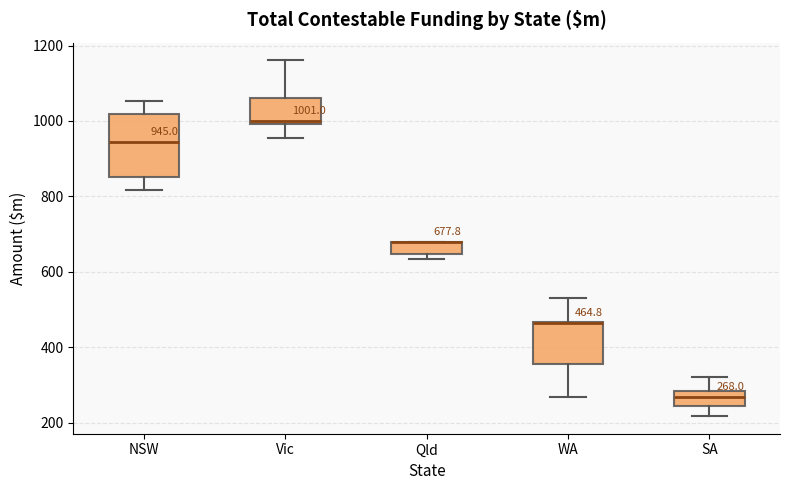

Which box is the tallest, from its lower edge to its upper edge?

NSW